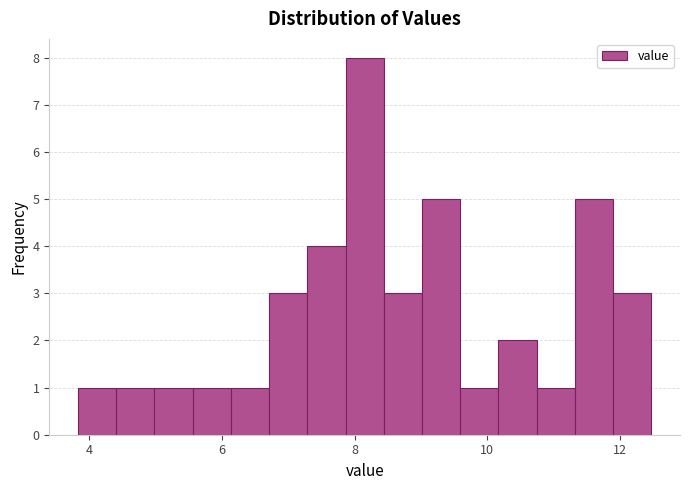

Read against the x-axis, roughly where is the centre of the tallest bar?

8.2